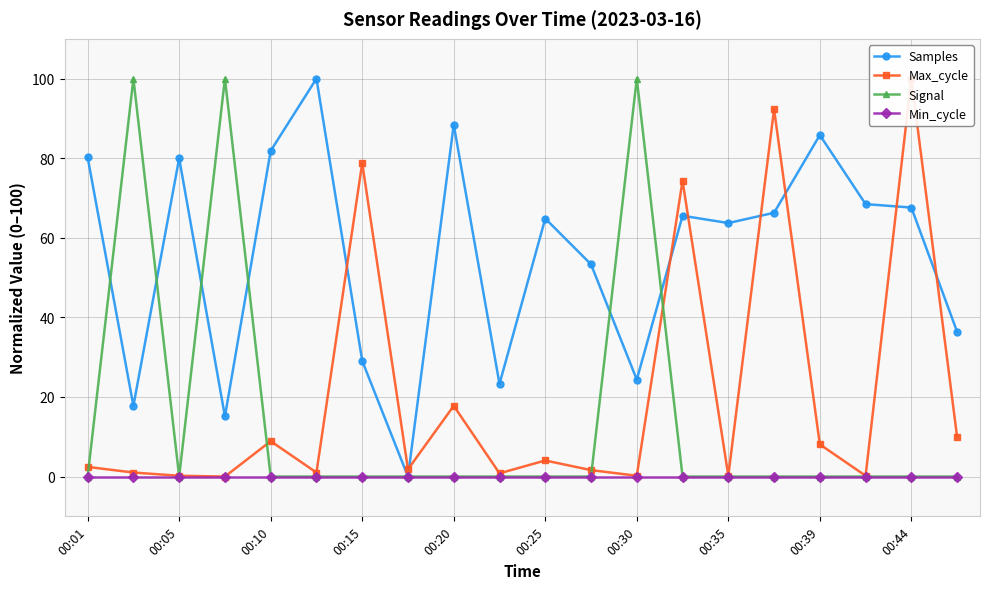

How many lines are shown in the chart?

4